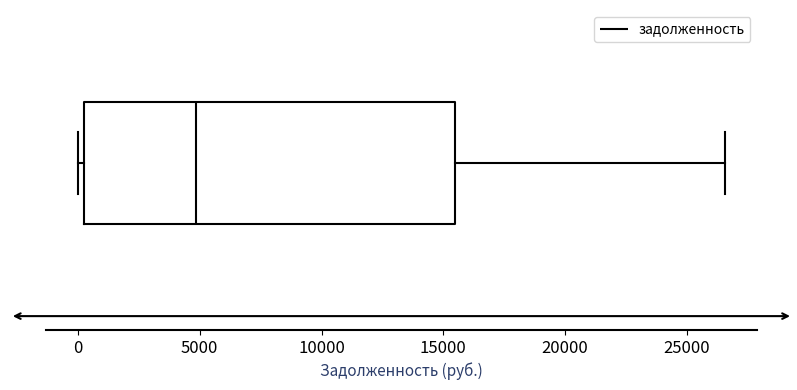

Read this box plot against the x-axis: the position of the median line, the range covered by the box, and the ends of both whiskers. The values are not printed on the chart, so give them approximately, as read against the axis.

median 5000, box 500 to 15500, whiskers 0 to 26500